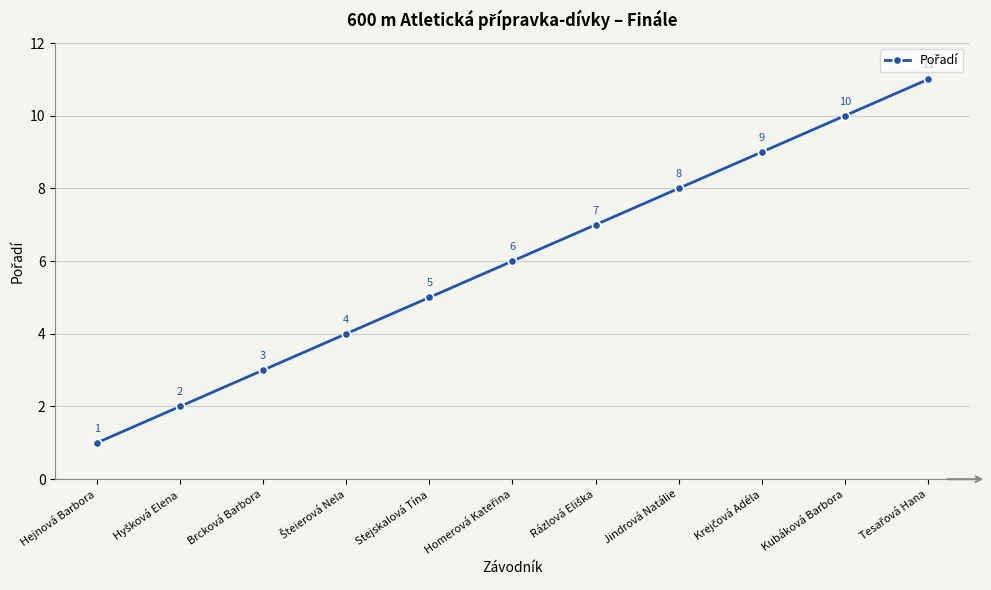

What position from the right is Brcková Barbora?

9